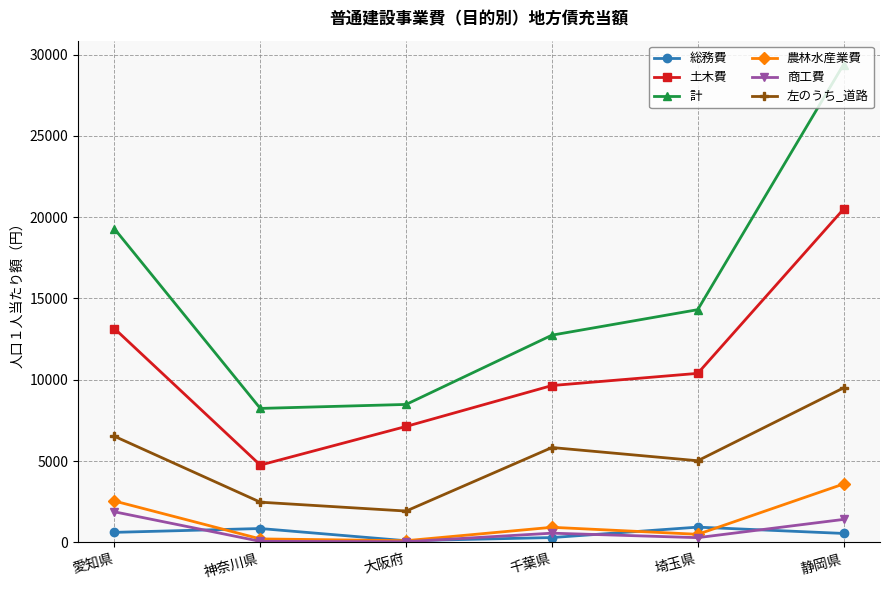

True or false: 商工費 has more than 1 points higher than both neighbors.

False